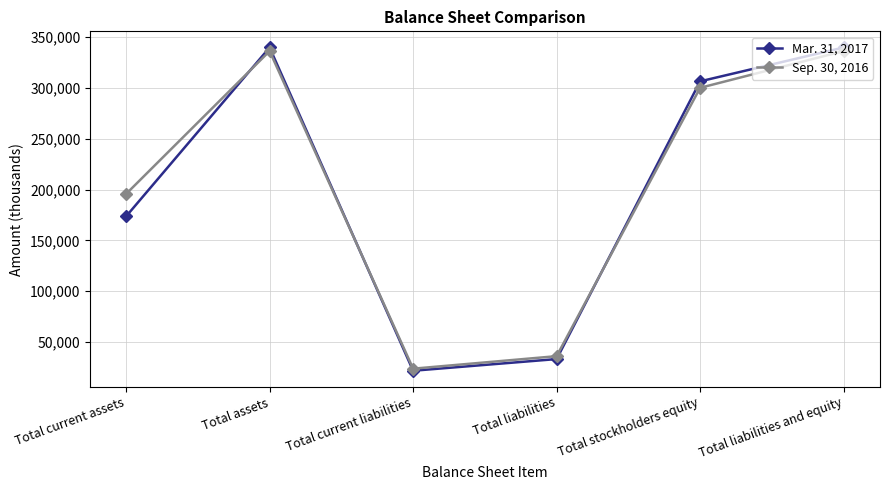

Reading left to right, list all the values displayed in this chart.

Mar. 31, 2017: Total current assets=173592	Total assets=339679	Total current liabilities=21790	Total liabilities=33276	Total stockholders equity=306403	Total liabilities and equity=339679
Sep. 30, 2016: Total current assets=195645	Total assets=336166	Total current liabilities=23808	Total liabilities=36137	Total stockholders equity=300029	Total liabilities and equity=336166